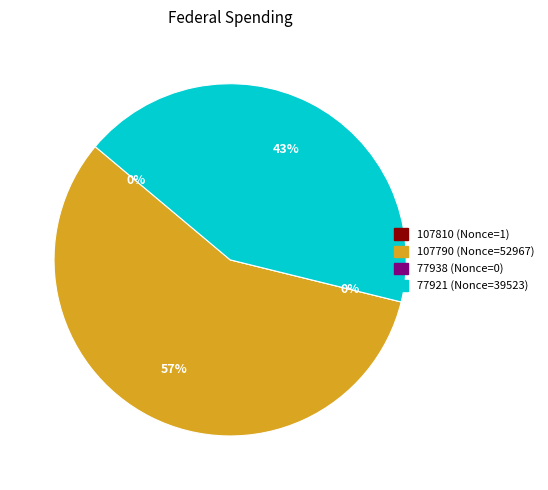

Does 77938 represent more than half of the total?

No